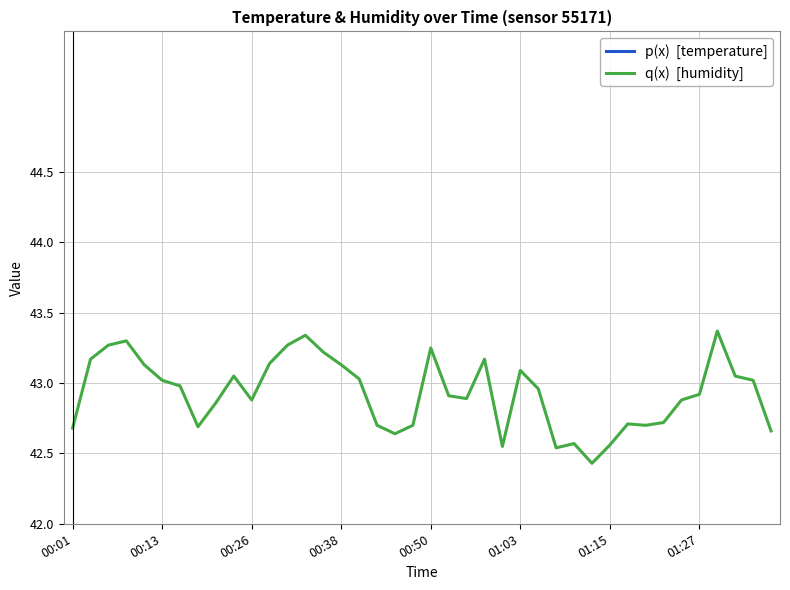

At how many categories does at least one series exceed 30?

40